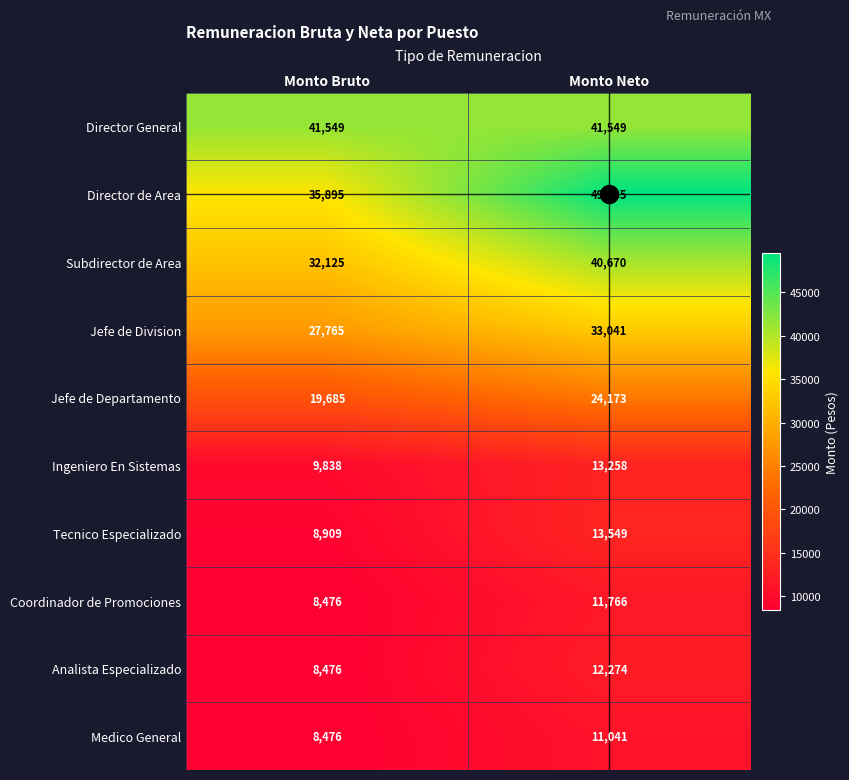

What is the approximate value of Jefe de Division at Monto Neto, to the nearest 50?

33050